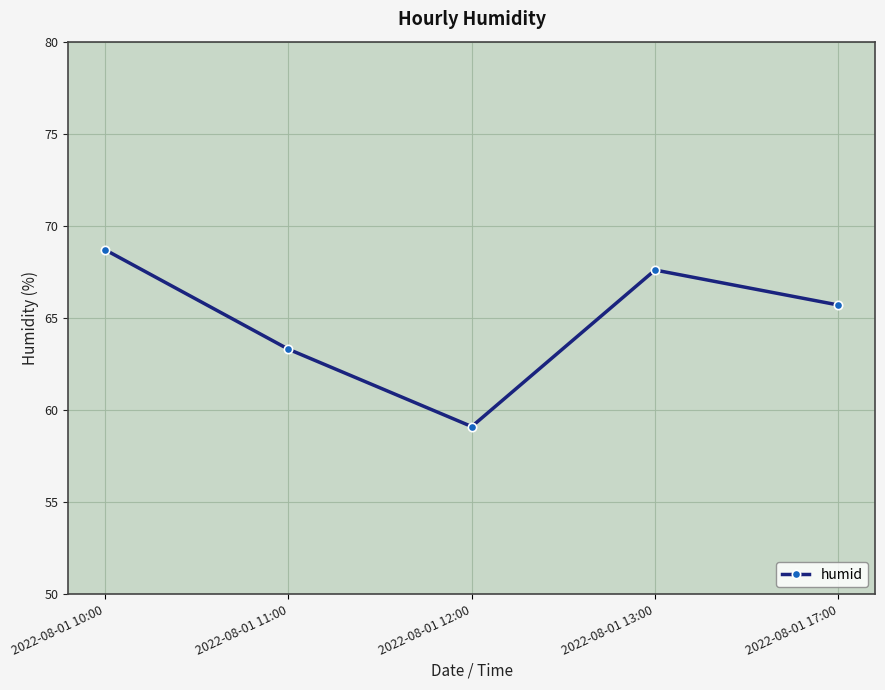

What is the difference between the values at 2022-08-01 12:00 and 2022-08-01 13:00?

8.5